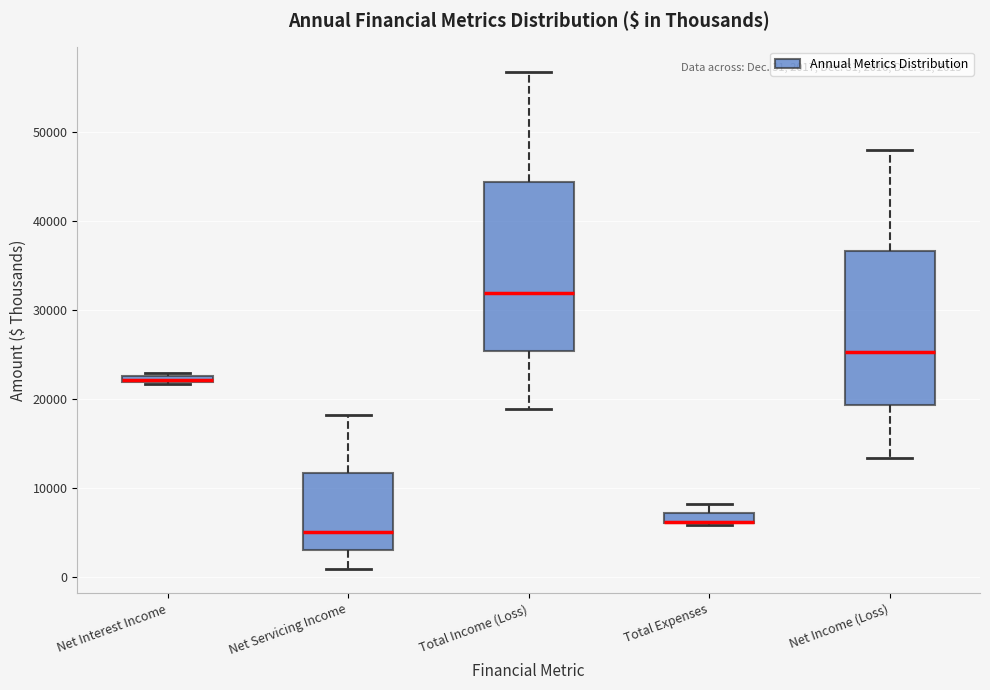

Comparing the boxes themselves (not the whiskers), which one is the tallest?

Total Income (Loss)